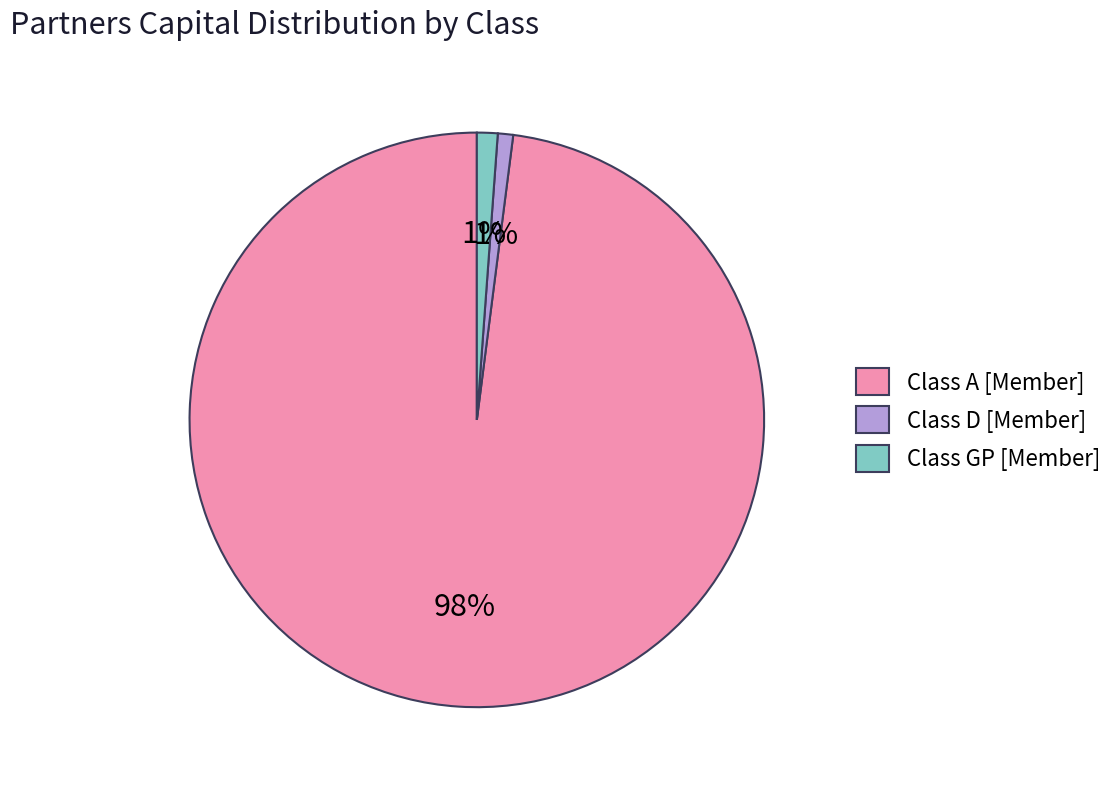

Which category has the biggest portion of the pie?

Class A [Member]